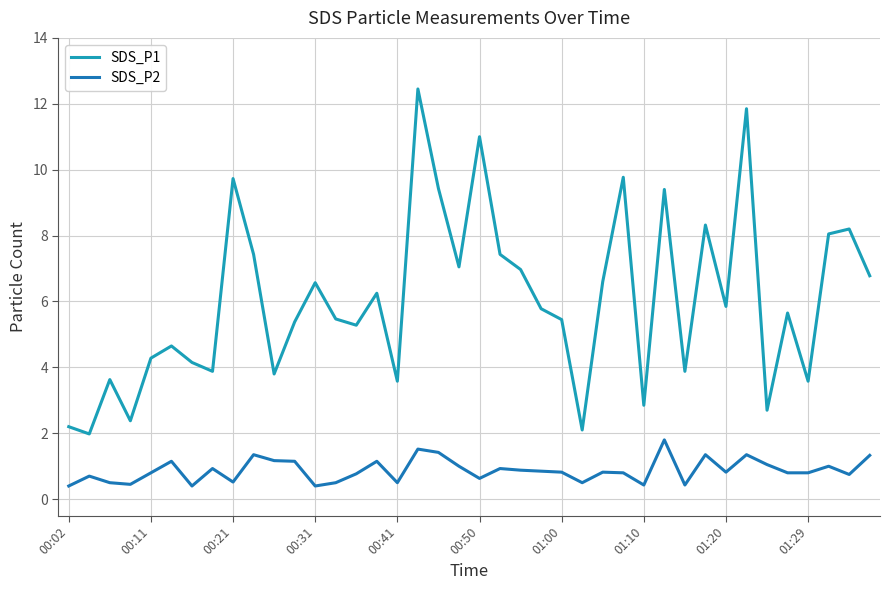

Which series has the largest total across all categories?

SDS_P1